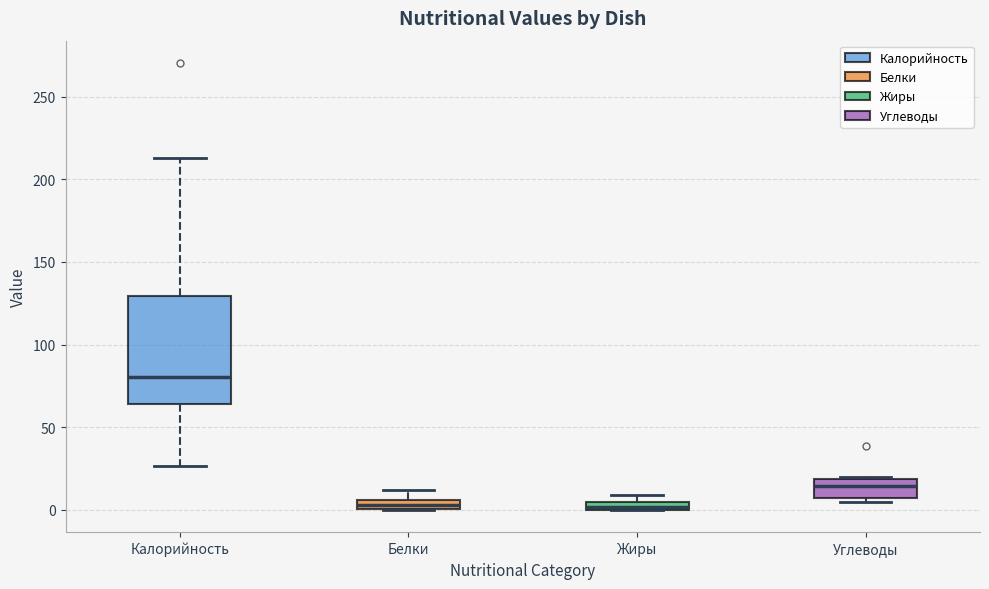

Where is the lower edge of the box for Жиры on the y-axis? The values are not printed on the chart, so give them approximately, as read against the axis.

0